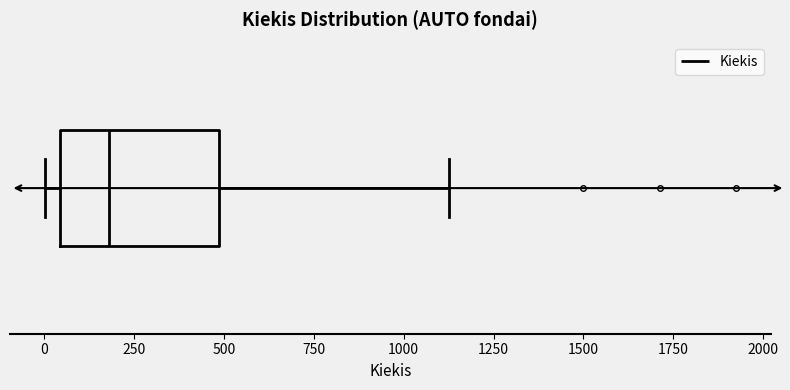

Transcribe this box plot: give where the median line is, the range the box spans, and where the two whiskers end, as read against the x-axis. The values are not printed on the chart, so give them approximately, as read against the axis.

median 200, box 50 to 500, whiskers 0 to 1150